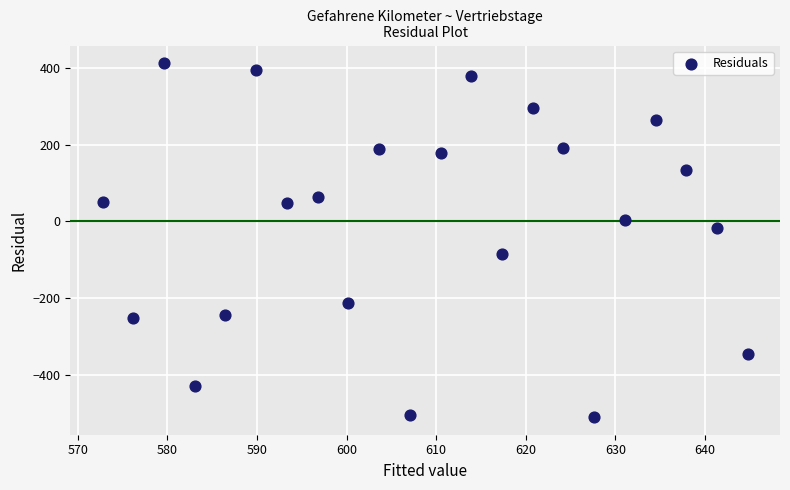

What is the range of Y values (max minus min)?

920.0